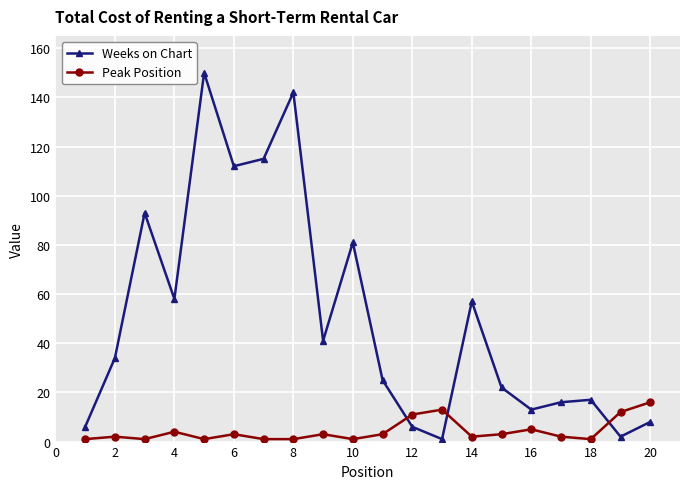

What is the difference between the maximum and minimum values in the Weeks on Chart series?

149